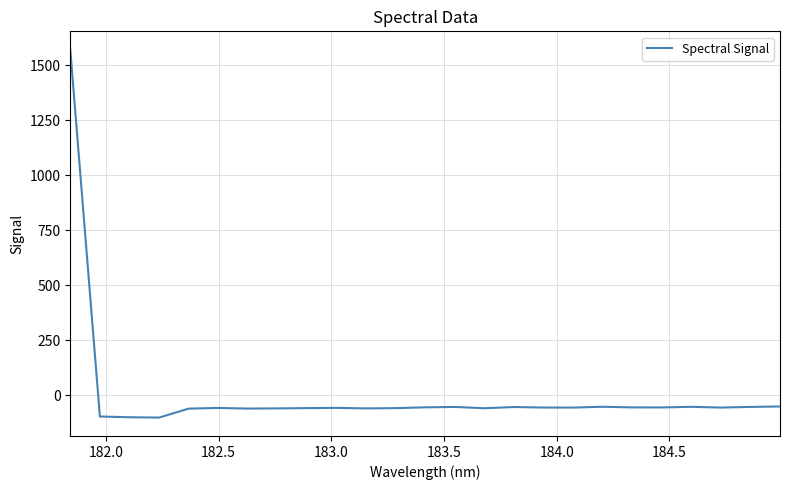

What is the difference between the maximum and minimum values?

1672.6